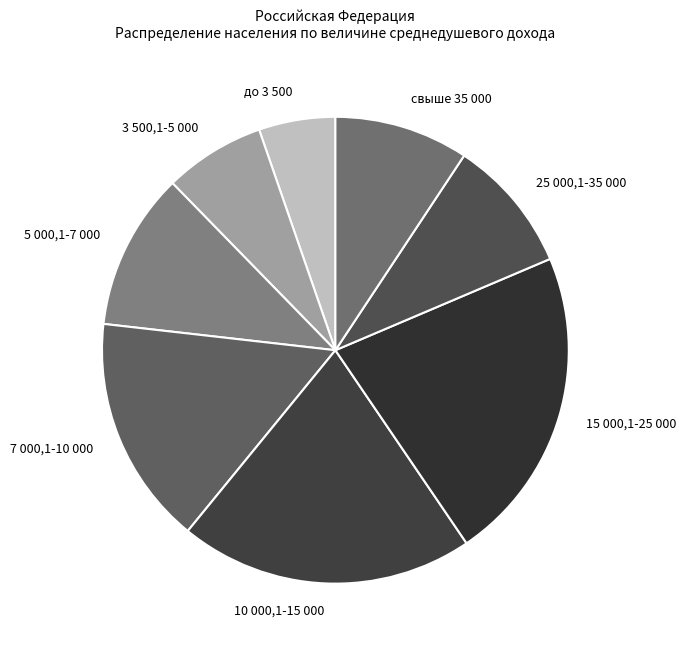

What is the smallest slice in the pie chart?

до 3 500